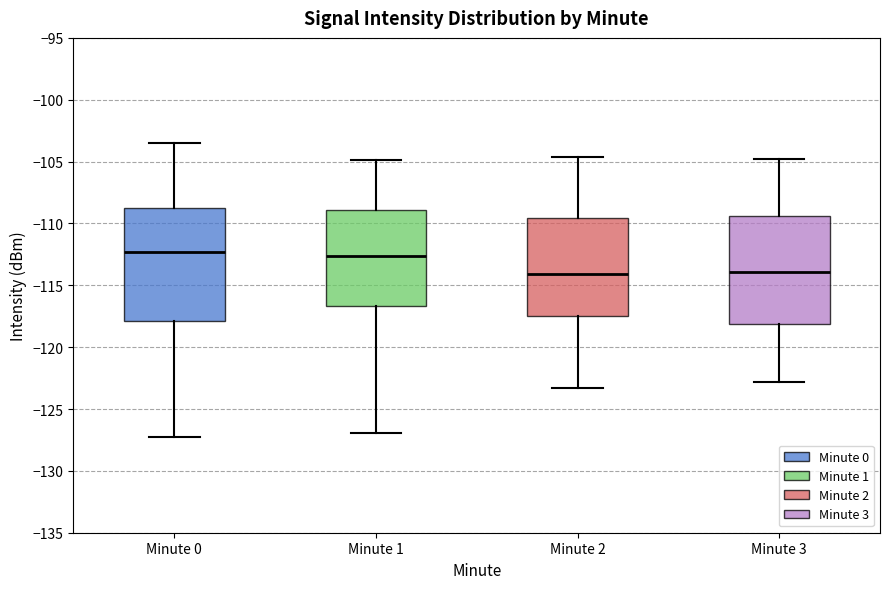

Where is the upper edge of the box for Minute 3 on the y-axis? The values are not printed on the chart, so give them approximately, as read against the axis.

-109.5